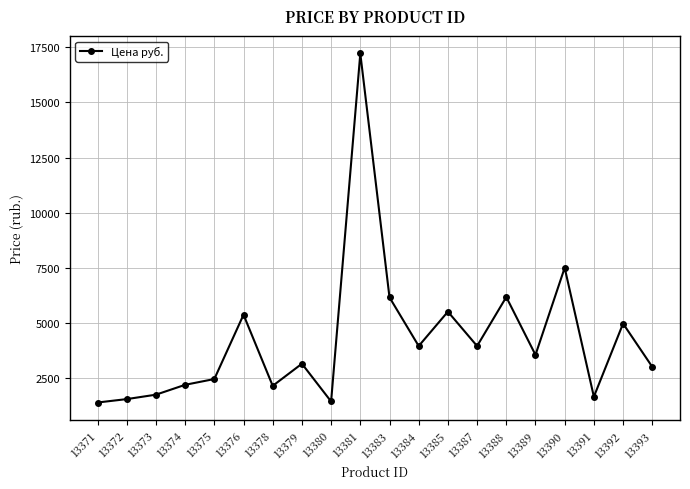

At which category does the chart reach its peak across all series?

13381